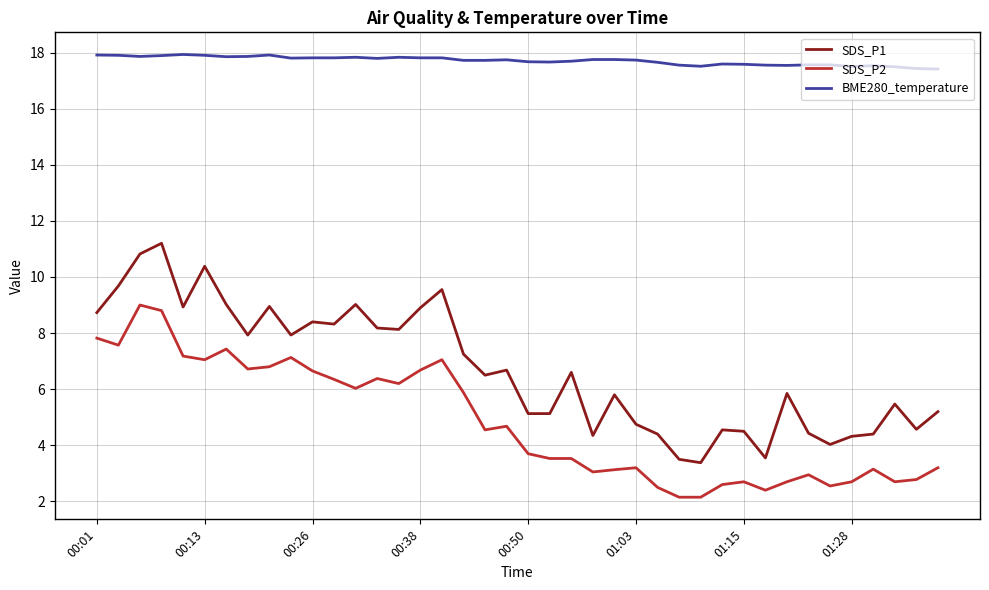

True or false: SDS_P2 and BME280_temperature cross at least once.

False